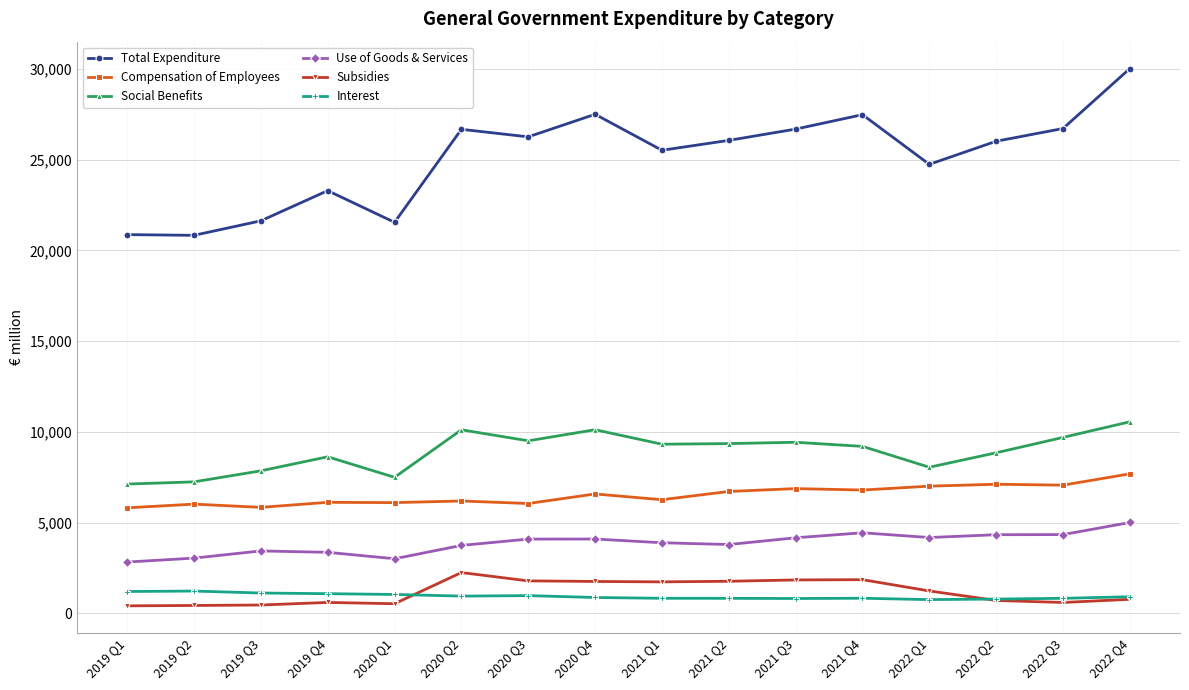

The Use of Goods & Services series shows 6126 at 2019 Q3. True or false?

False